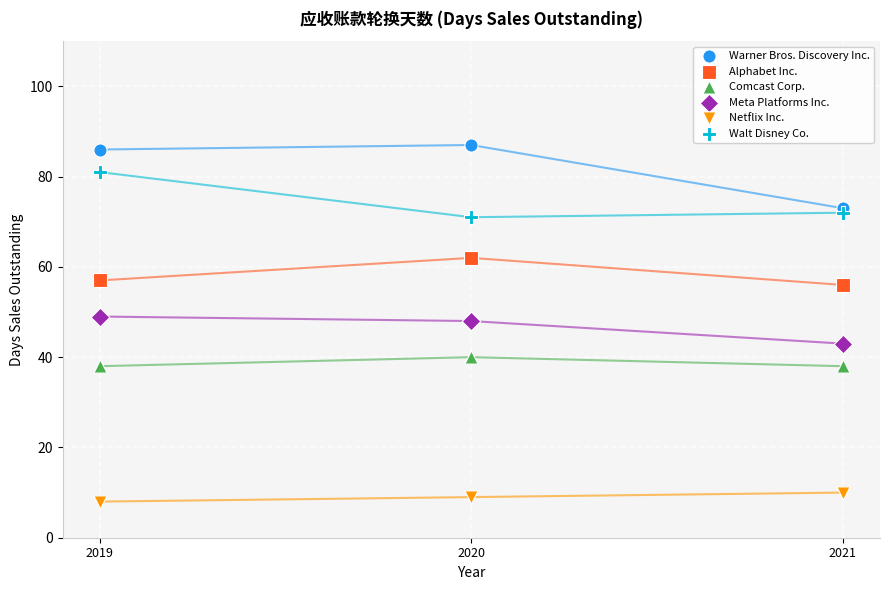

What are all the series names shown in the legend?

Warner Bros. Discovery Inc., Alphabet Inc., Comcast Corp., Meta Platforms Inc., Netflix Inc., Walt Disney Co.